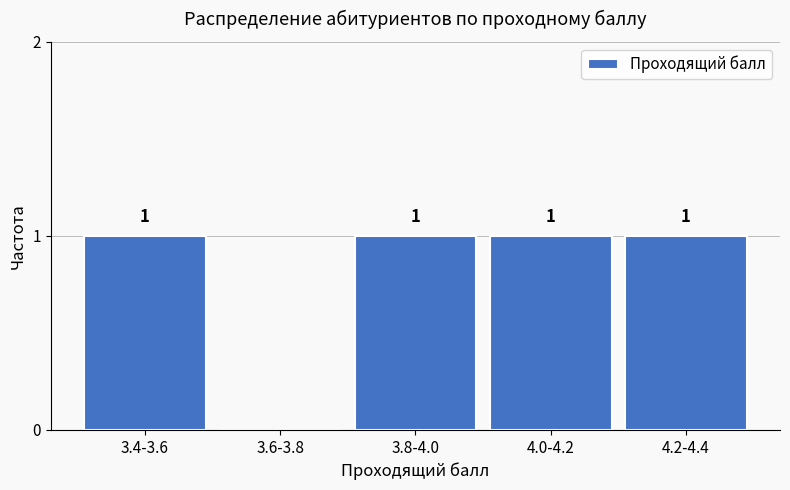

Reading left to right, what are all the values shown in this chart?

3.4-3.6=1	3.6-3.8=0	3.8-4.0=1	4.0-4.2=1	4.2-4.4=1